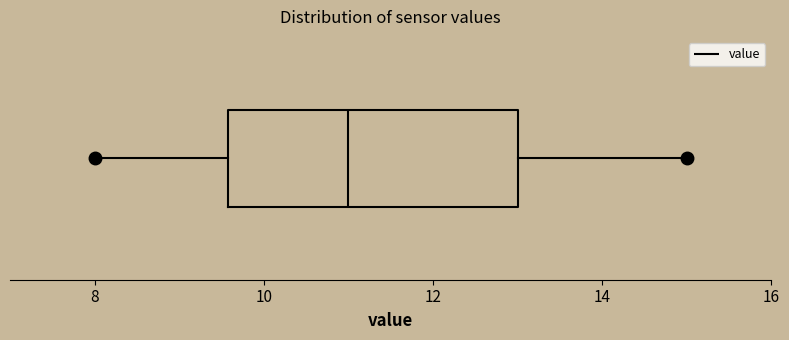

Read this box plot against the x-axis: the position of the median line, the range covered by the box, and the ends of both whiskers. The values are not printed on the chart, so give them approximately, as read against the axis.

median 11.0, box 9.6 to 13.0, whiskers 8.0 to 15.0